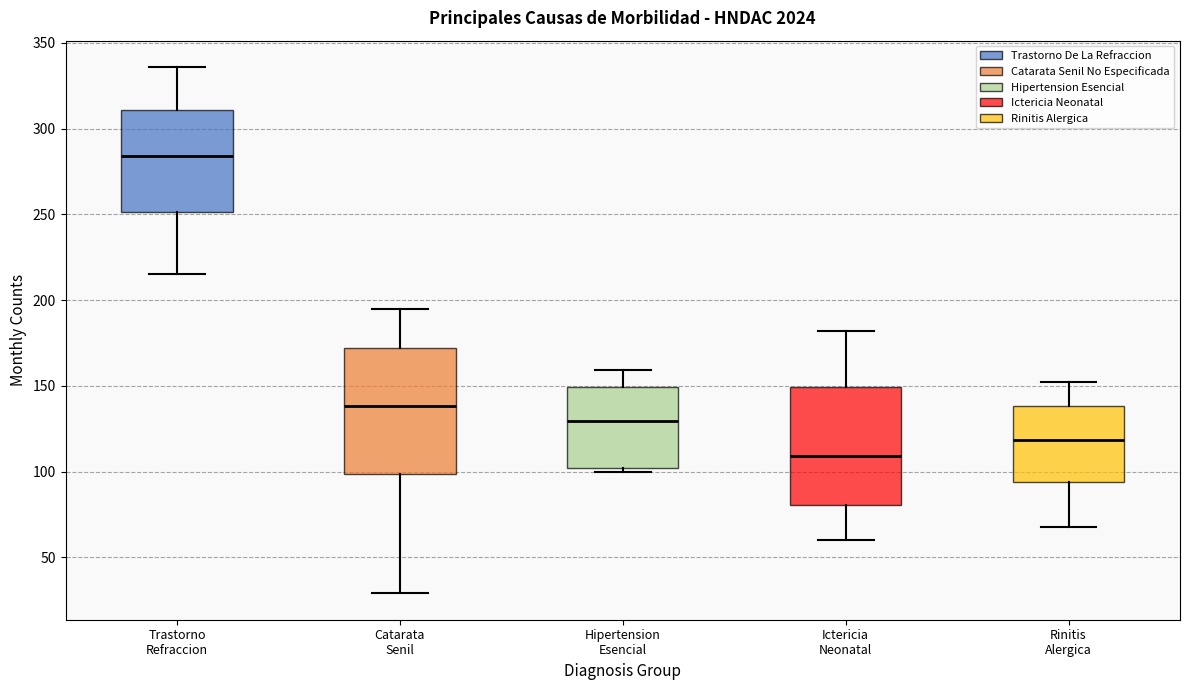

Reading left to right, read every box against the y-axis: the position of its median line, the range the box covers, and the ends of its whiskers. The values are not printed on the chart, so give them approximately, as read against the axis.

Trastorno Refraccion: median 285, box 250 to 310, whiskers 215 to 335
Catarata Senil: median 140, box 100 to 170, whiskers 30 to 195
Hipertension Esencial: median 130, box 100 to 150, whiskers 100 (just below the box's lower edge) to 160
Ictericia Neonatal: median 110, box 80 to 150, whiskers 60 to 180
Rinitis Alergica: median 120, box 95 to 140, whiskers 70 to 150